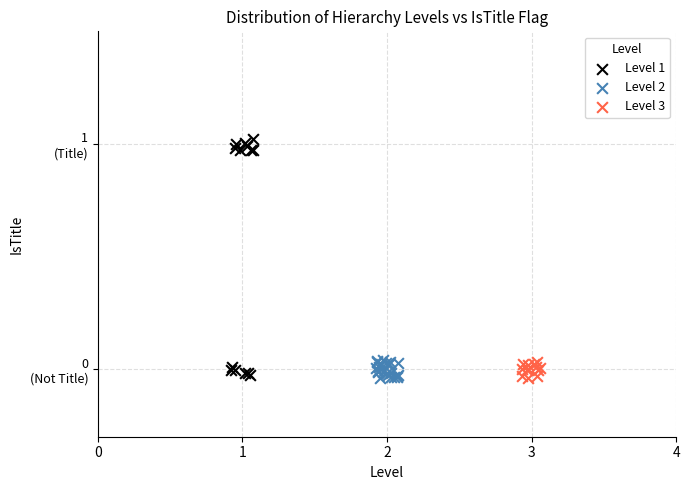

Which series contains the highest Y value?

Level 1